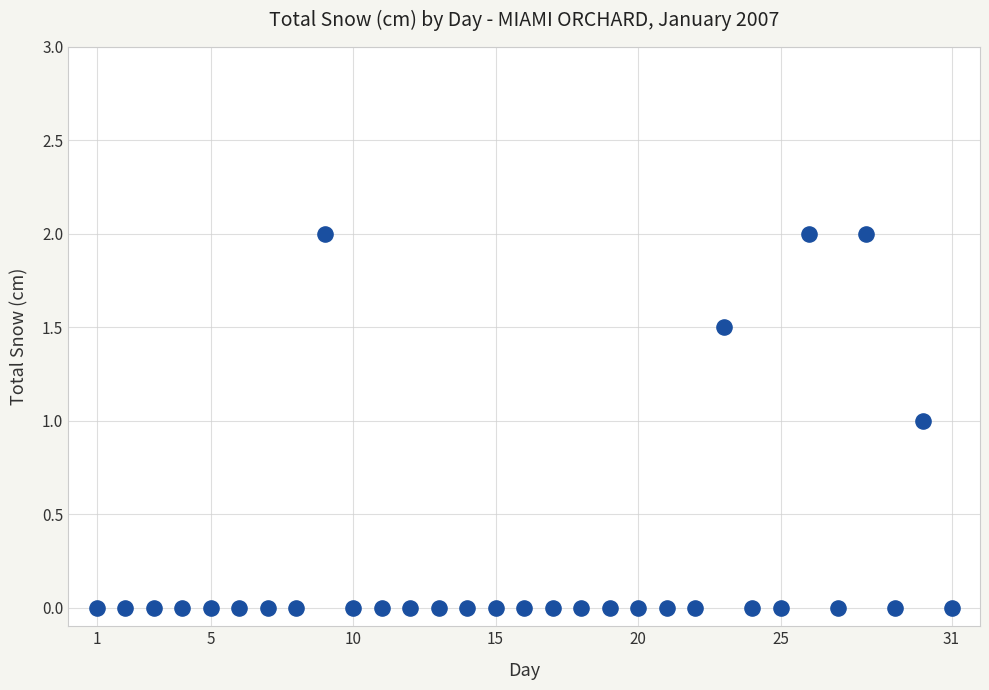

What is the range of Y values (max minus min)?

2.0